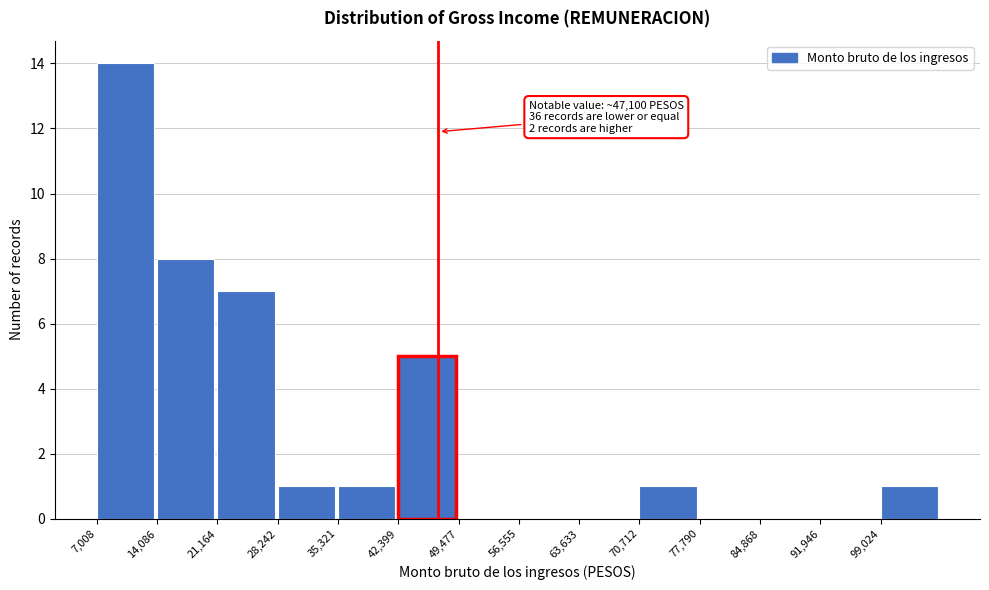

Over which range of the x-axis is the bar tallest?

7000 to 14000